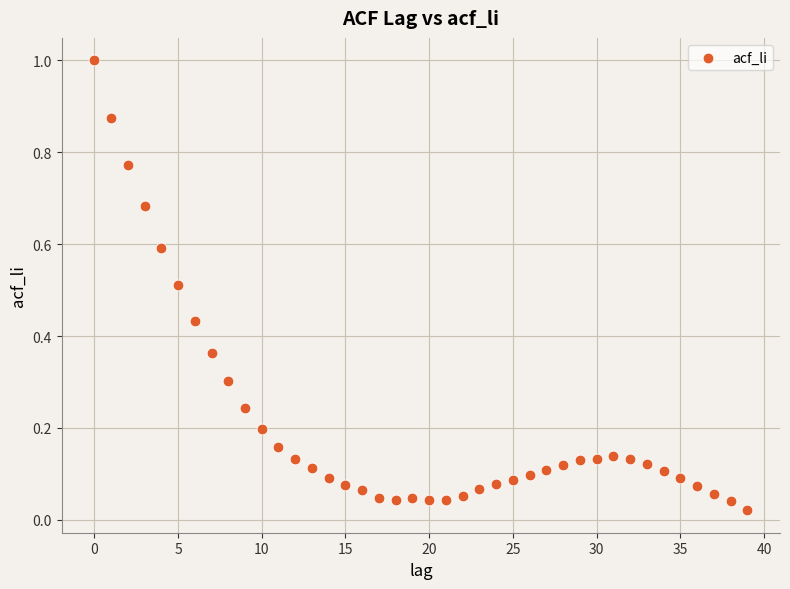

Count the number of points in this scatter plot.

40